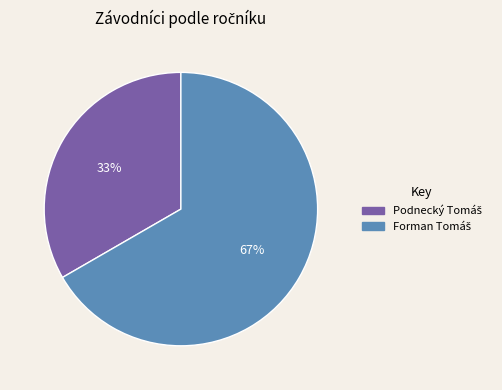

How many segments does this pie chart have?

2